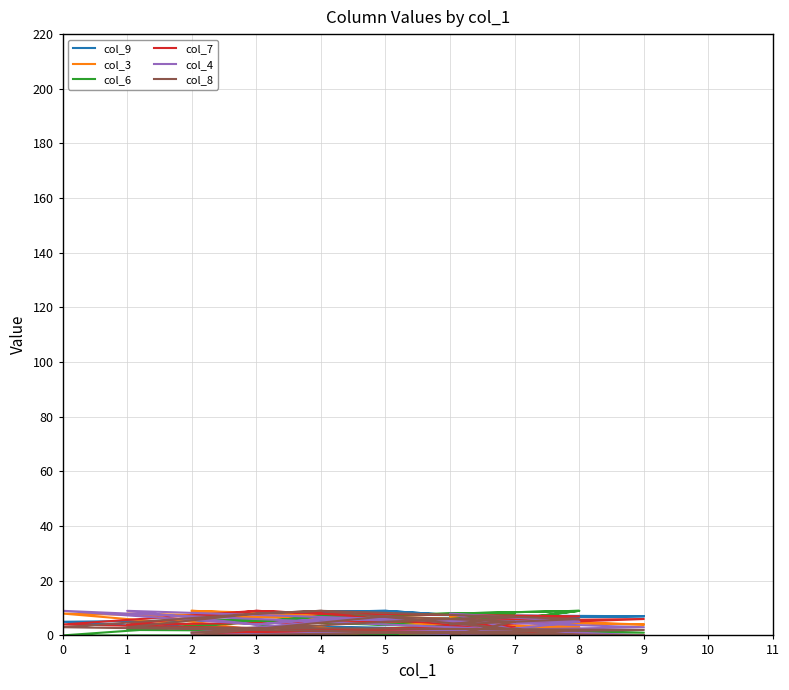

Where does the col_6 series first go above 5?

4